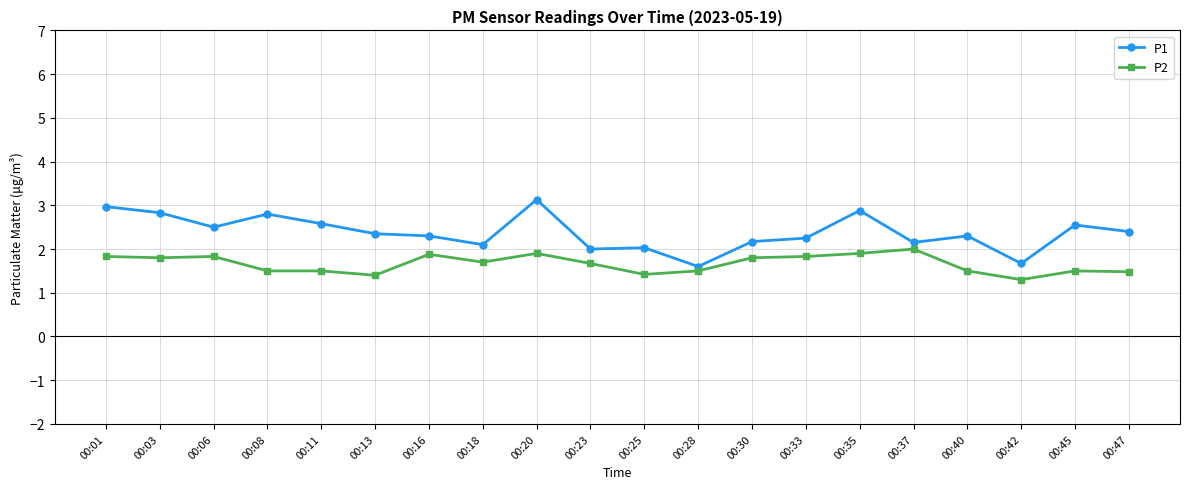

What is the greatest value displayed?

3.1